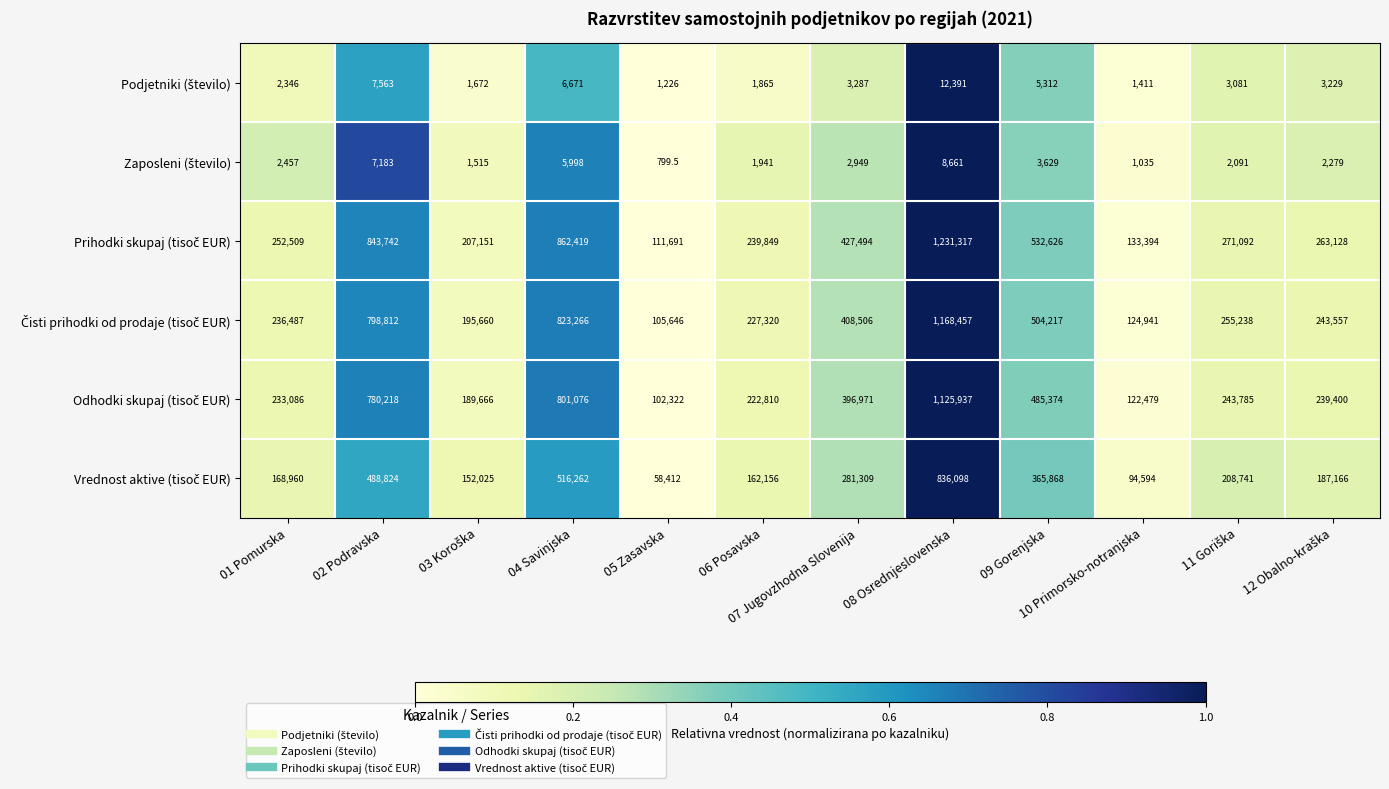

What is the spread (max minus min) of values at 09 Gorenjska?

528997.0